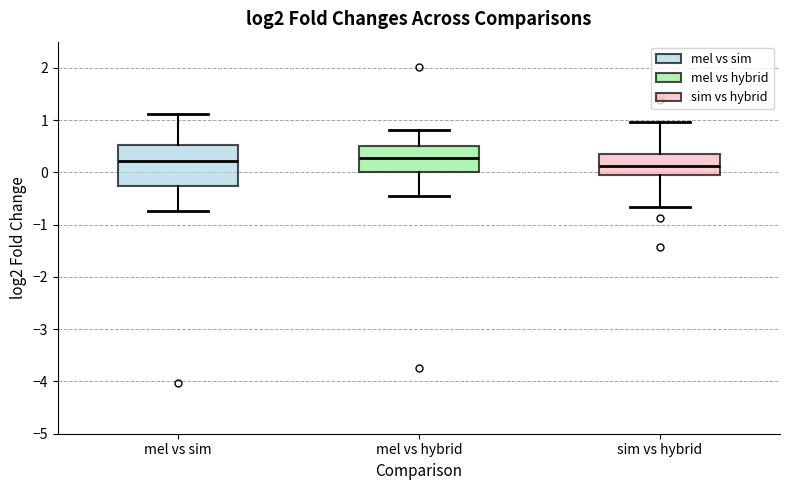

Reading left to right, transcribe this box plot: for each box, give where its median line is, the range the box spans, and where its two whiskers end, as read against the y-axis. The values are not printed on the chart, so give them approximately, as read against the axis.

mel vs sim: median 0.2, box -0.3 to 0.5, whiskers -0.7 to 1.1
mel vs hybrid: median 0.3, box 0.0 to 0.5, whiskers -0.4 to 0.8
sim vs hybrid: median 0.1, box -0.1 to 0.4, whiskers -0.7 to 1.0